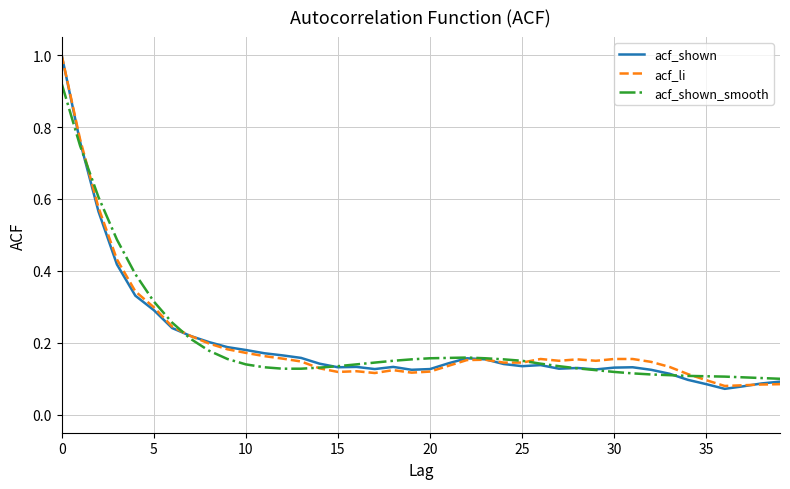

True or false: acf_shown has more than 2 points higher than both neighbors.

True